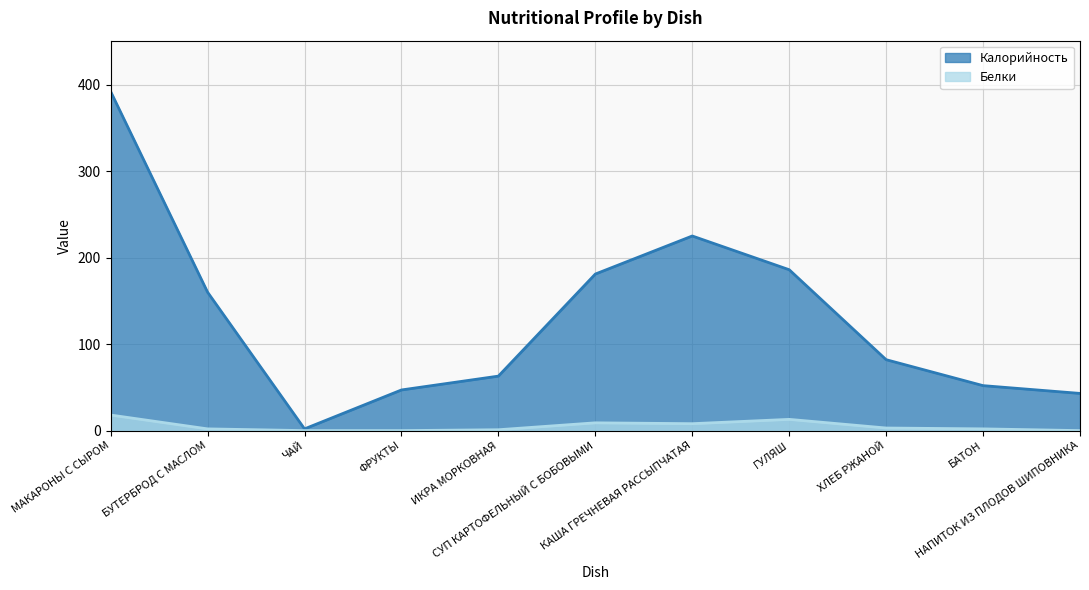

True or false: Калорийность and Белки cross at least once.

False